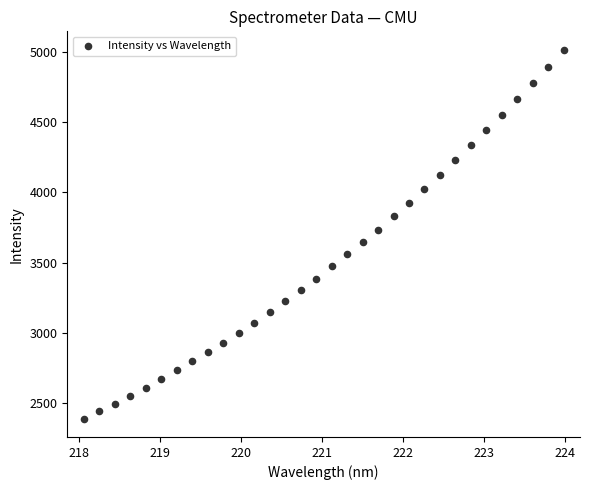

What is the range of X values (max minus min)?

5.9